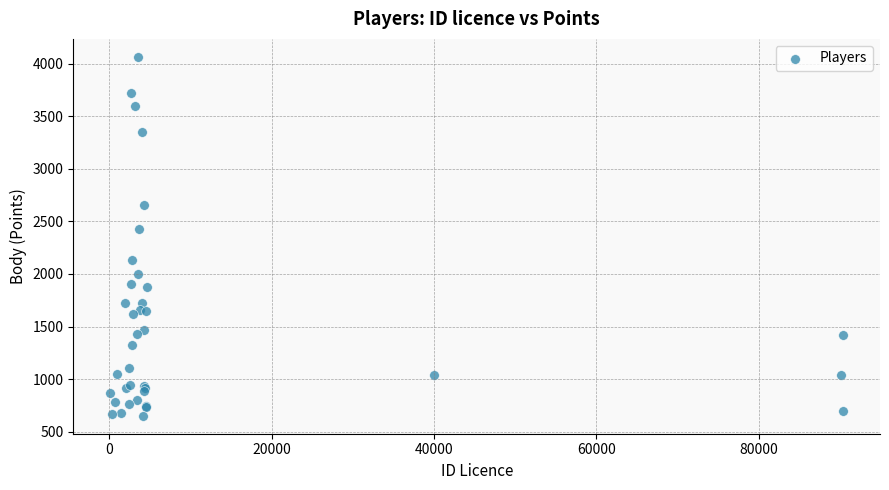

What Y value in the scatter plot is closest to 2358?

2432